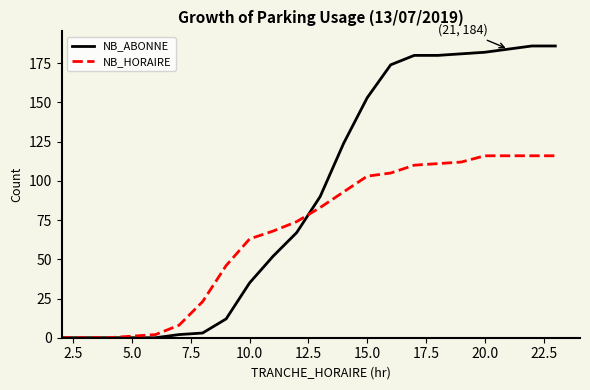

Which series has the largest range (max minus min)?

NB_ABONNE